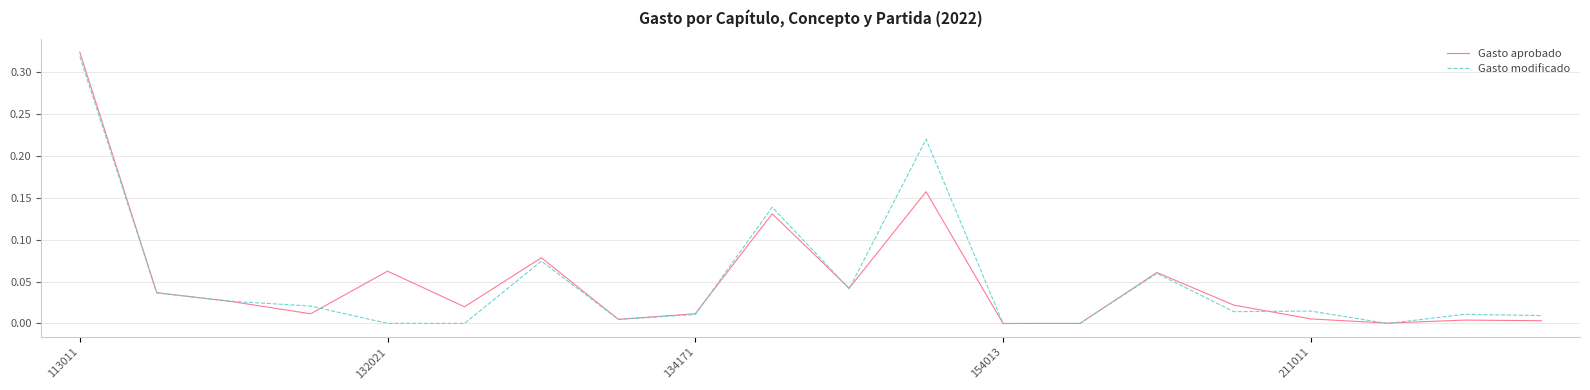

Where is the first local maximum for Gasto modificado?

6